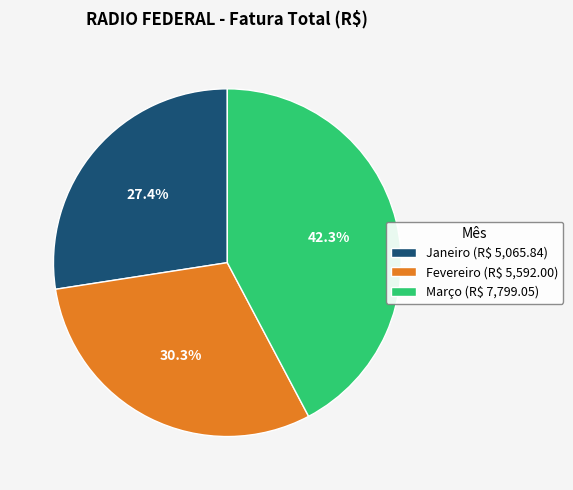

What is the ratio of the value at Fevereiro to the value at Março?

0.7